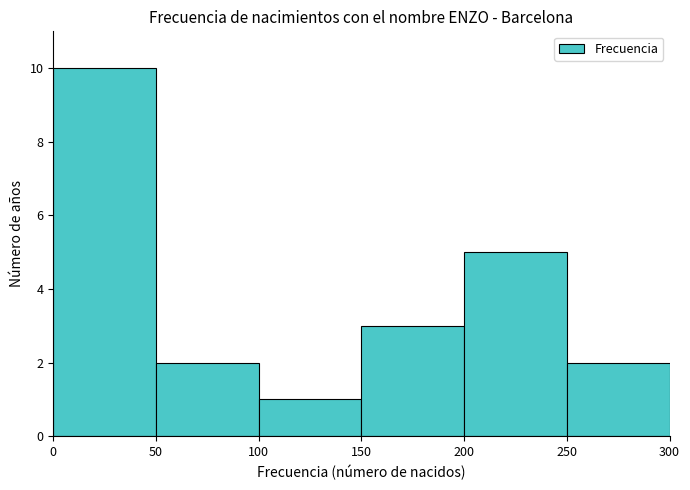

How tall is the bar that spans 0 to 50 on the x-axis? The values are not printed on the chart, so give them approximately, as read against the axis.

10